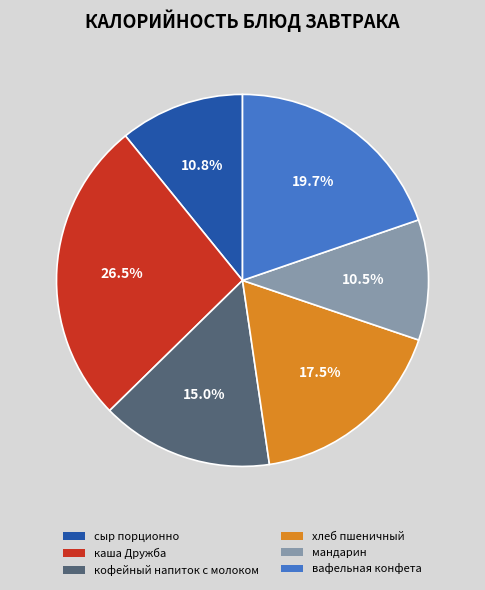

Is there a majority slice in this chart?

No